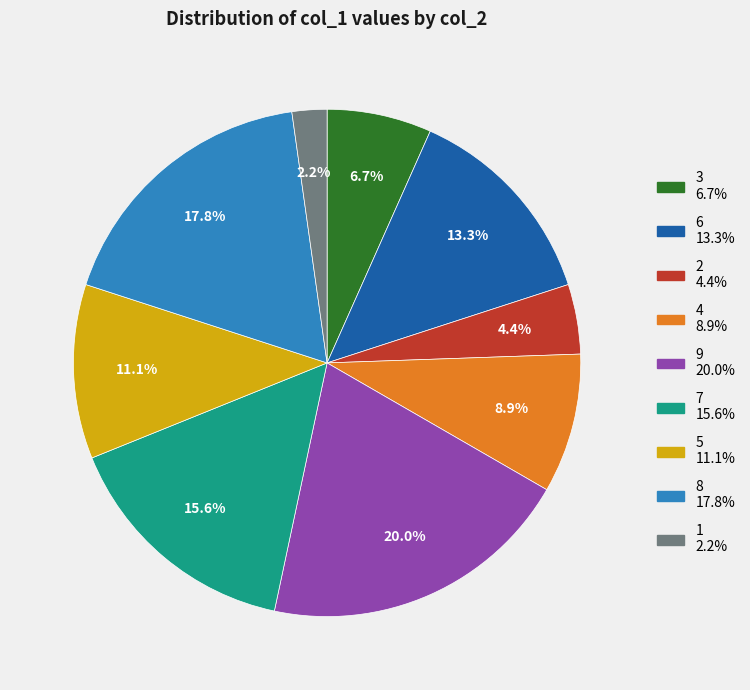

The 8 slice represents 18% of the pie. True or false?

True